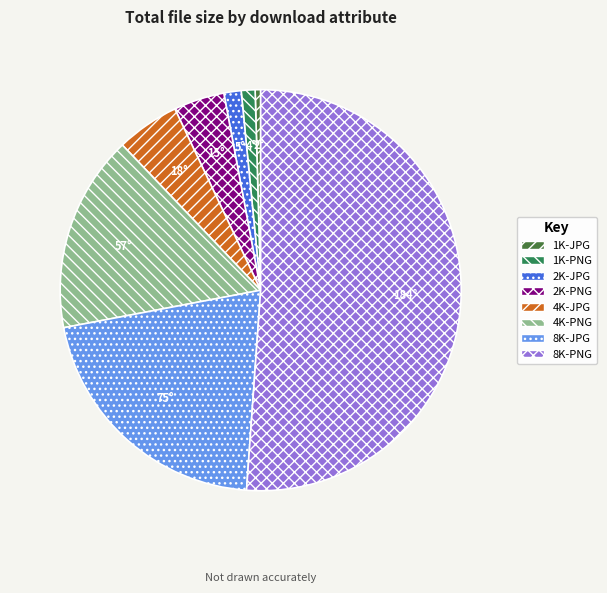

How many slices are in this pie chart?

8